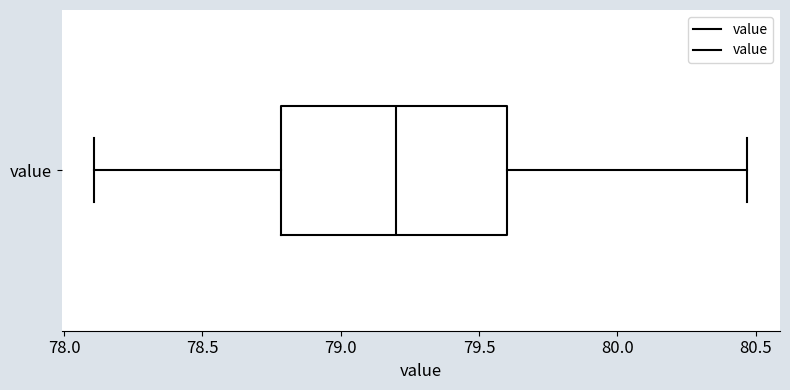

Where does the left whisker of the box for value end on the x-axis? The values are not printed on the chart, so give them approximately, as read against the axis.

78.10